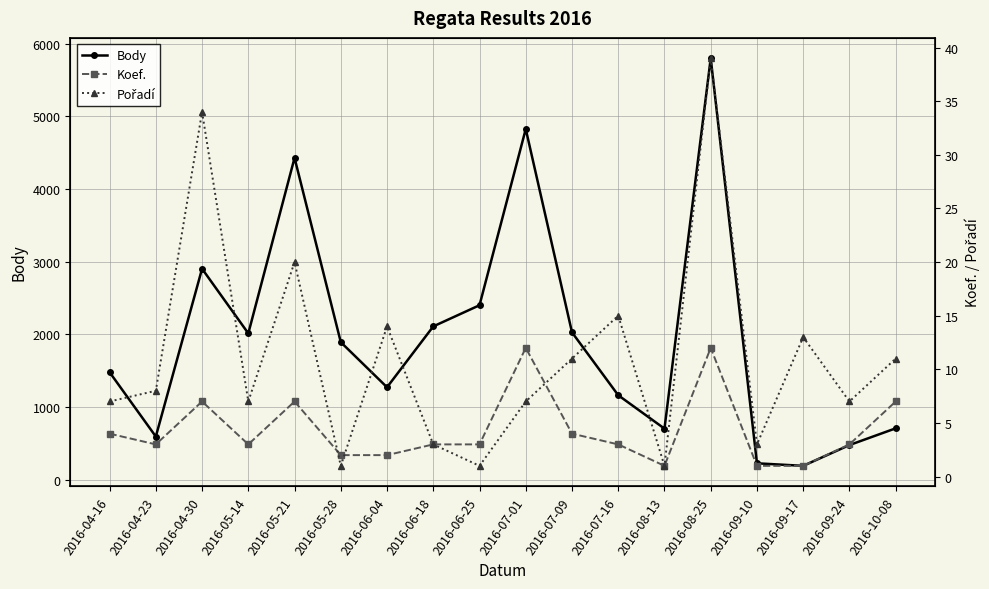

What are all the series names shown in the legend?

Body, Koef., Pořadí